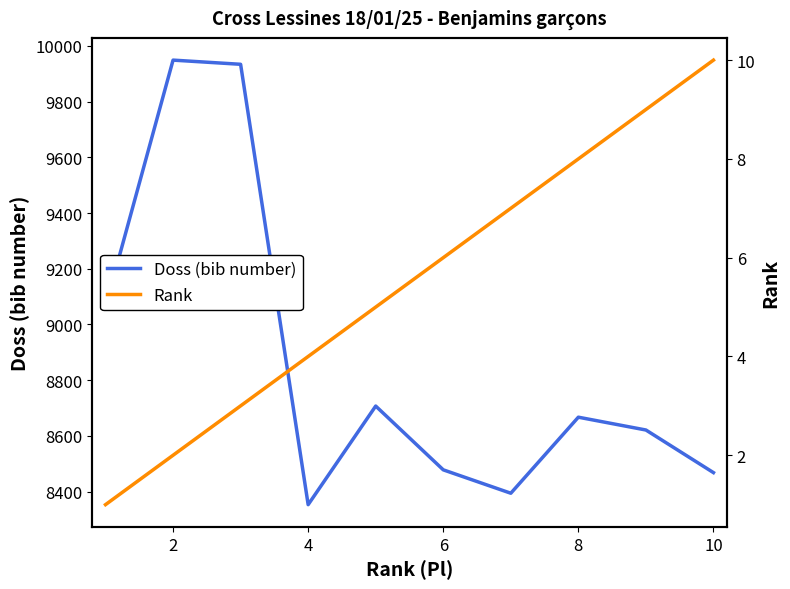

At which label does Doss (bib number) reach its minimum?

4